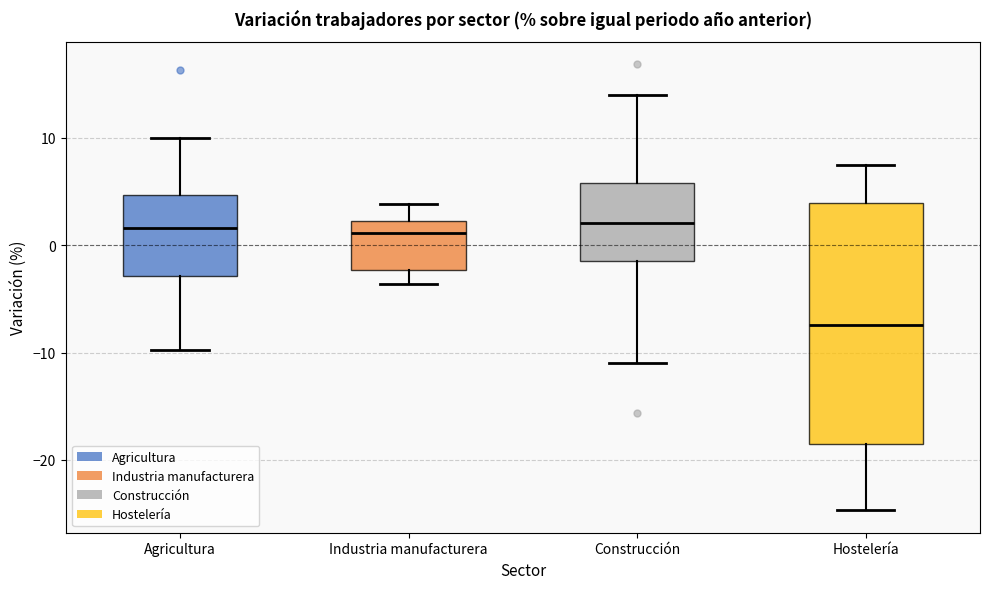

Reading left to right, read every box against the y-axis: the position of its median line, the range the box covers, and the ends of its whiskers. The values are not printed on the chart, so give them approximately, as read against the axis.

Agricultura: median 2, box -3 to 5, whiskers -10 to 10
Industria manufacturera: median 1, box -2 to 2, whiskers -4 to 4
Construcción: median 2, box -1 to 6, whiskers -11 to 14
Hostelería: median -7, box -19 to 4, whiskers -25 to 7